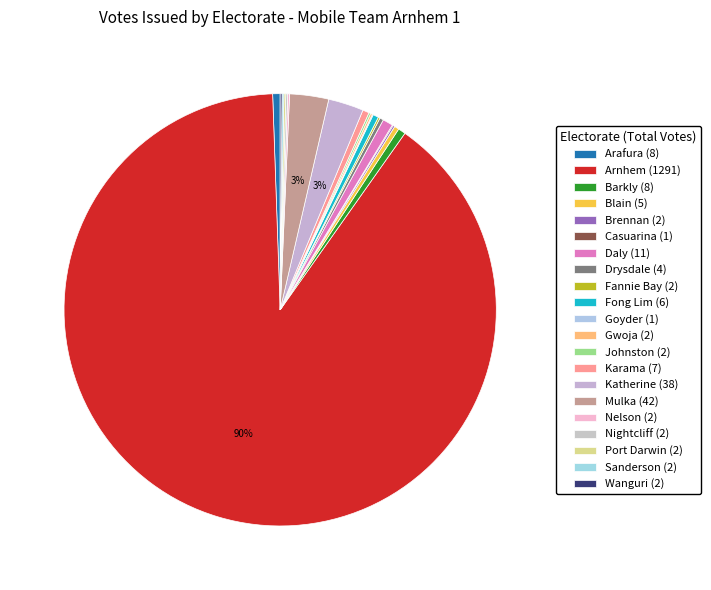

True or false: Arnhem accounts for 90% of the total.

True